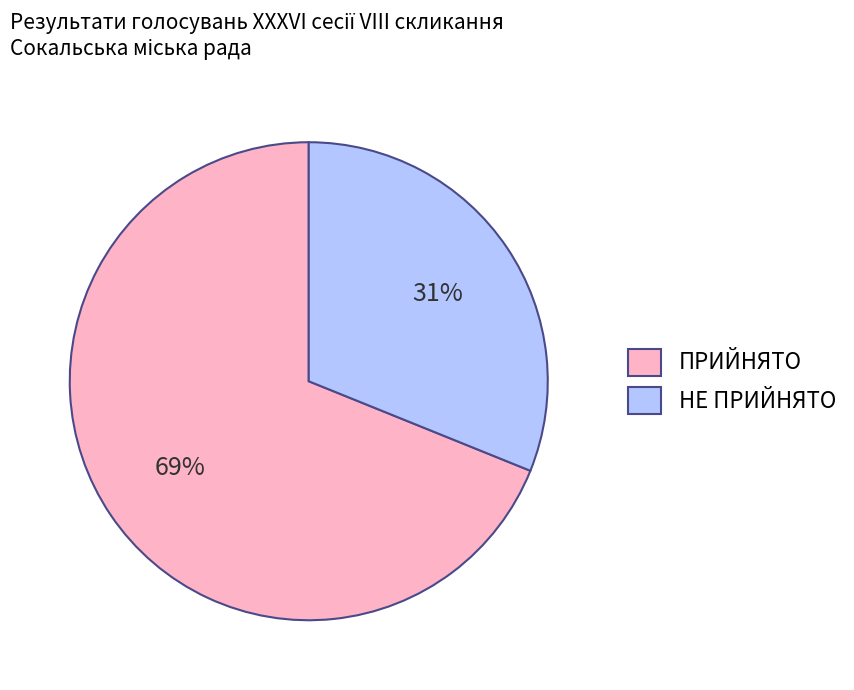

What is the ratio of the value at ПРИЙНЯТО to the value at НЕ ПРИЙНЯТО?

2.2